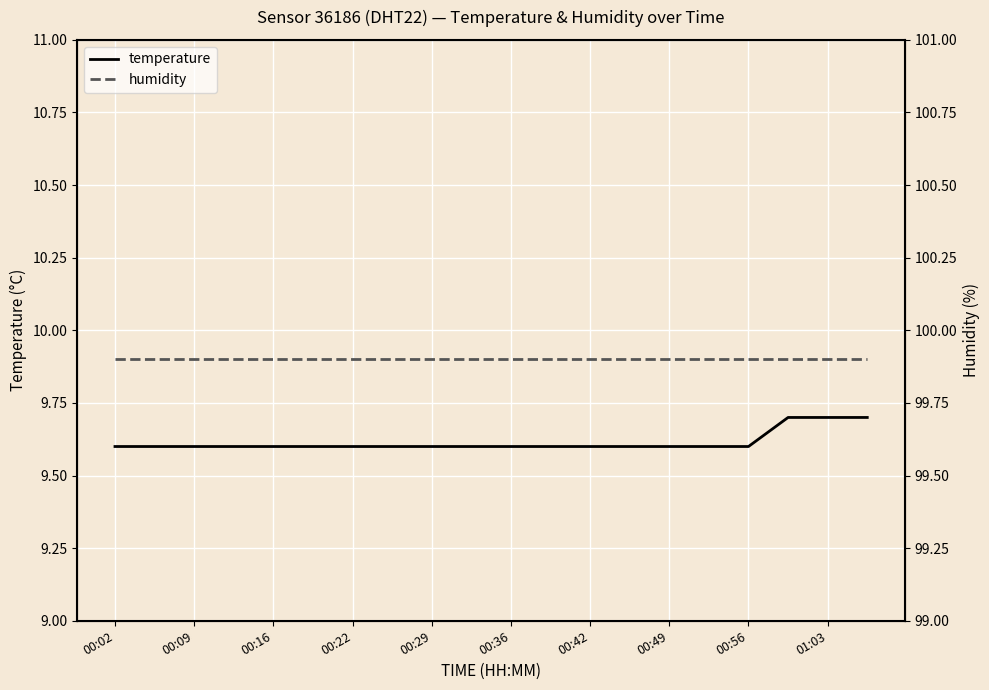

What is the maximum value for temperature?

9.7